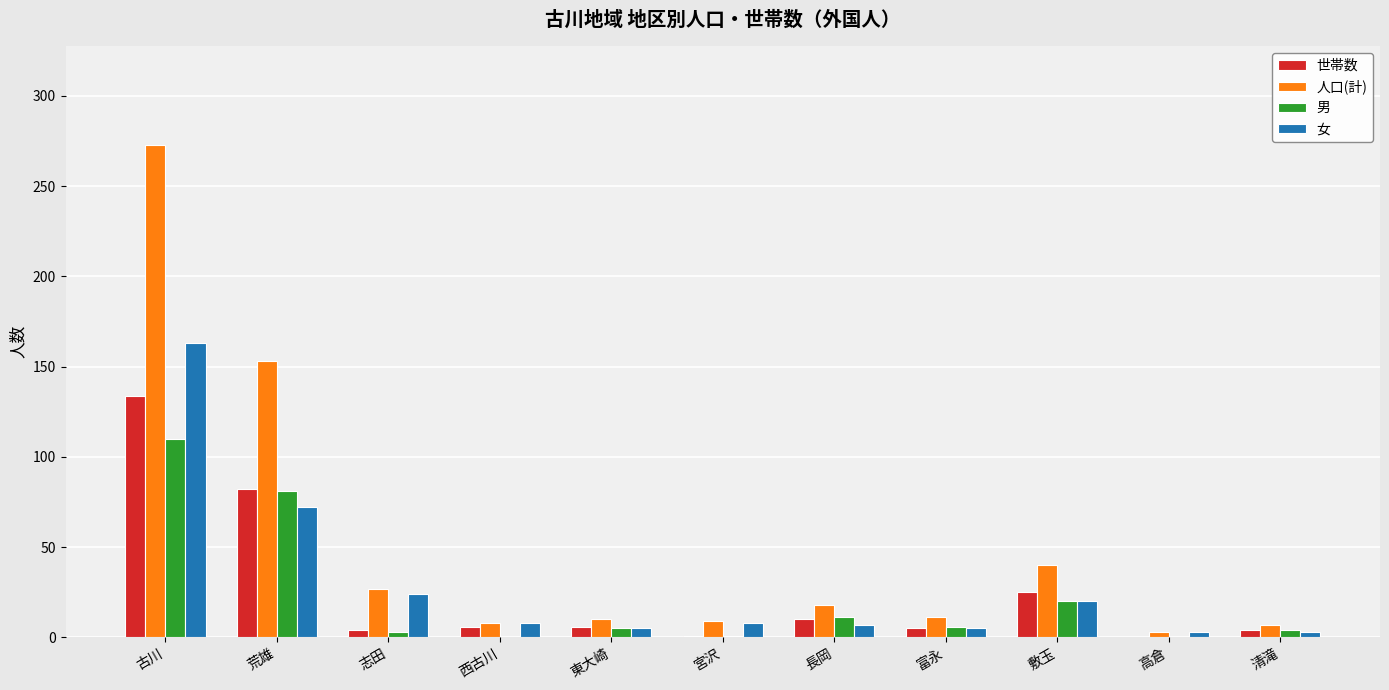

What is the sum of all 男 values?

241